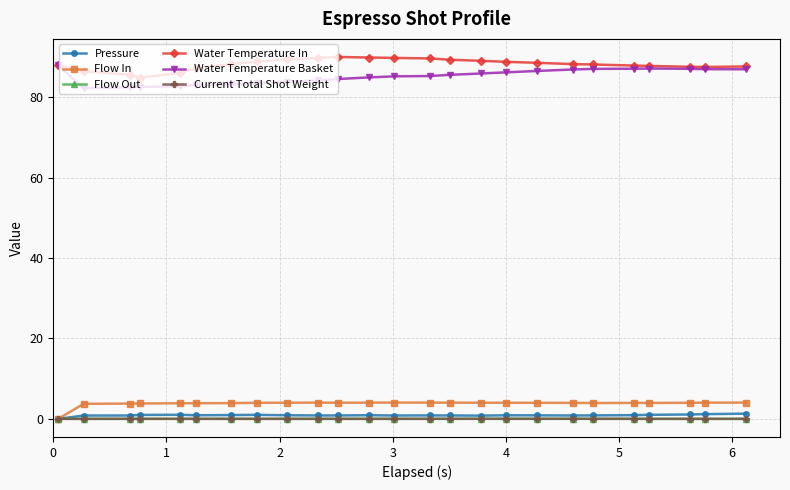

True or false: Water Temperature Basket and Pressure intersect in this chart.

False